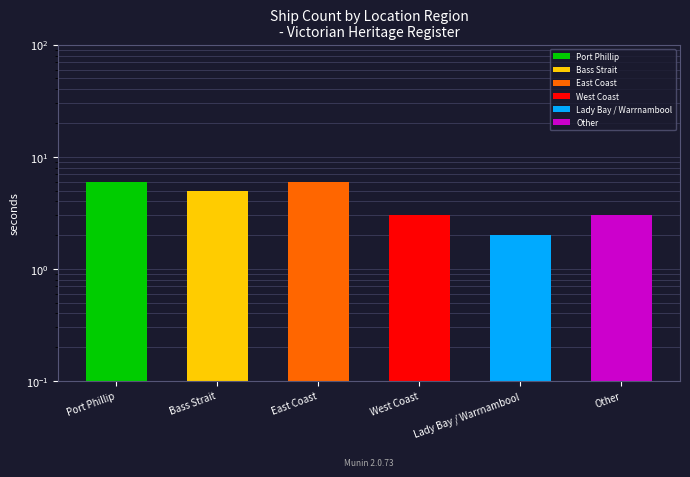

Approximately how many times larger is the value at Other compared to Port Phillip?

0.5